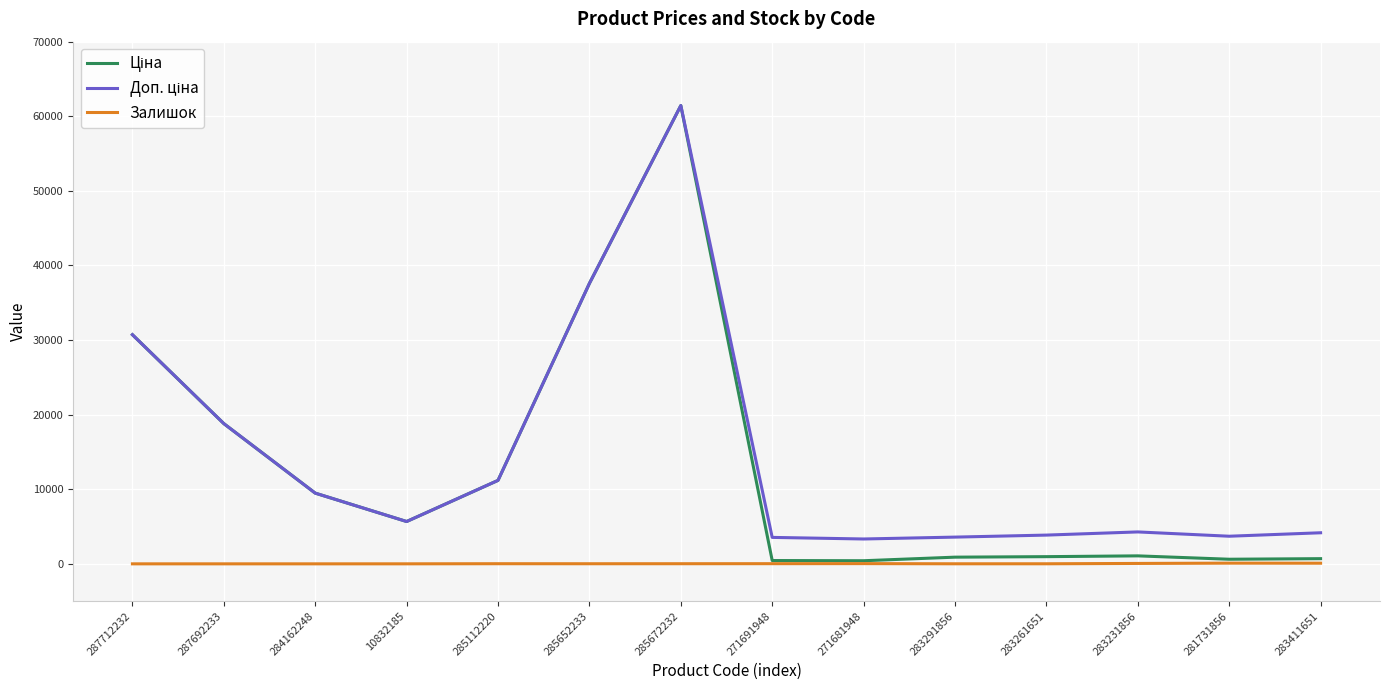

True or false: Залишок has a value of 30.0 at 271681948.

True